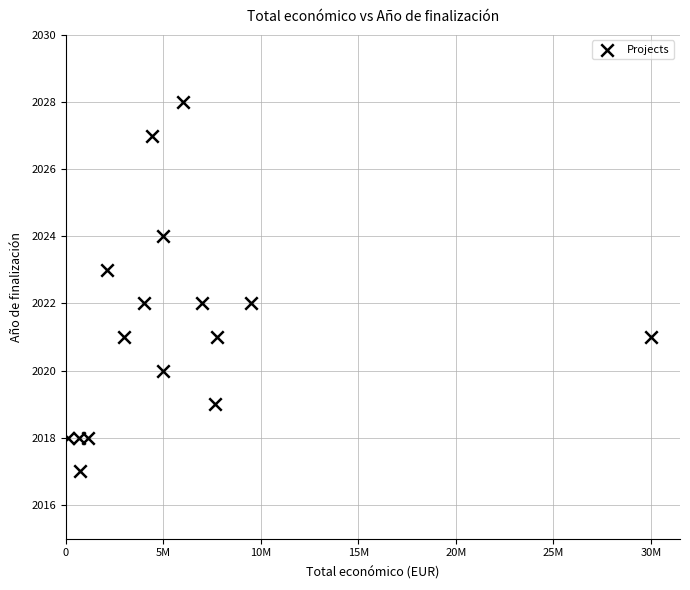

What is the range of X values (max minus min)?

29908540